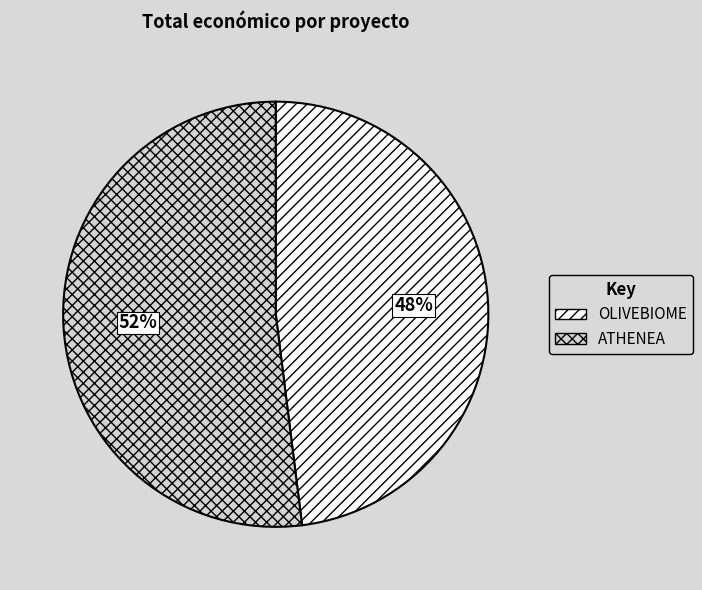

Count the number of slices in the pie.

2